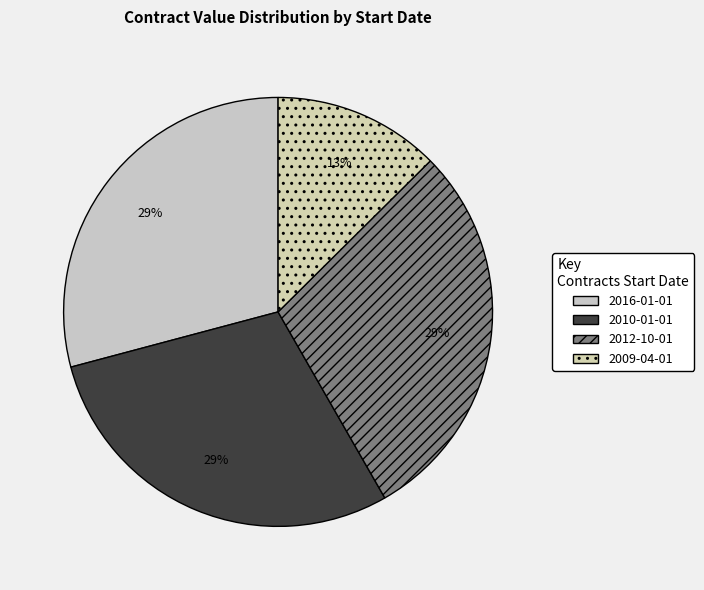

To the nearest percent, what is the average slice percentage?

25%